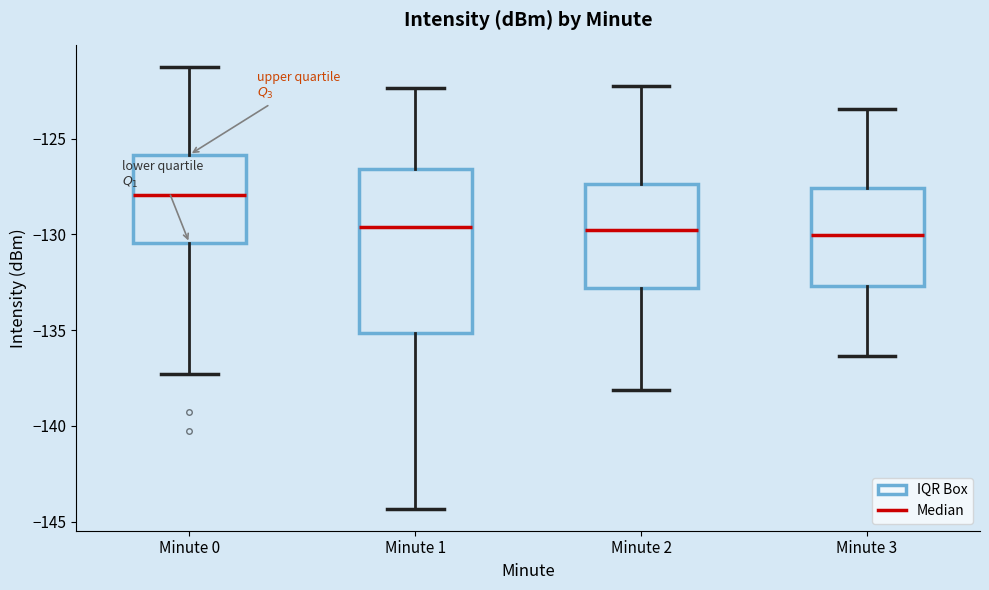

Reading left to right, transcribe this box plot: for each box, give where its median line is, the range the box spans, and where its two whiskers end, as read against the y-axis. The values are not printed on the chart, so give them approximately, as read against the axis.

Minute 0: median -128.0, box -130.5 to -126.0, whiskers -137.5 to -121.5
Minute 1: median -129.5, box -135.0 to -126.5, whiskers -144.5 to -122.5
Minute 2: median -130.0, box -133.0 to -127.5, whiskers -138.0 to -122.0
Minute 3: median -130.0, box -132.5 to -127.5, whiskers -136.5 to -123.5